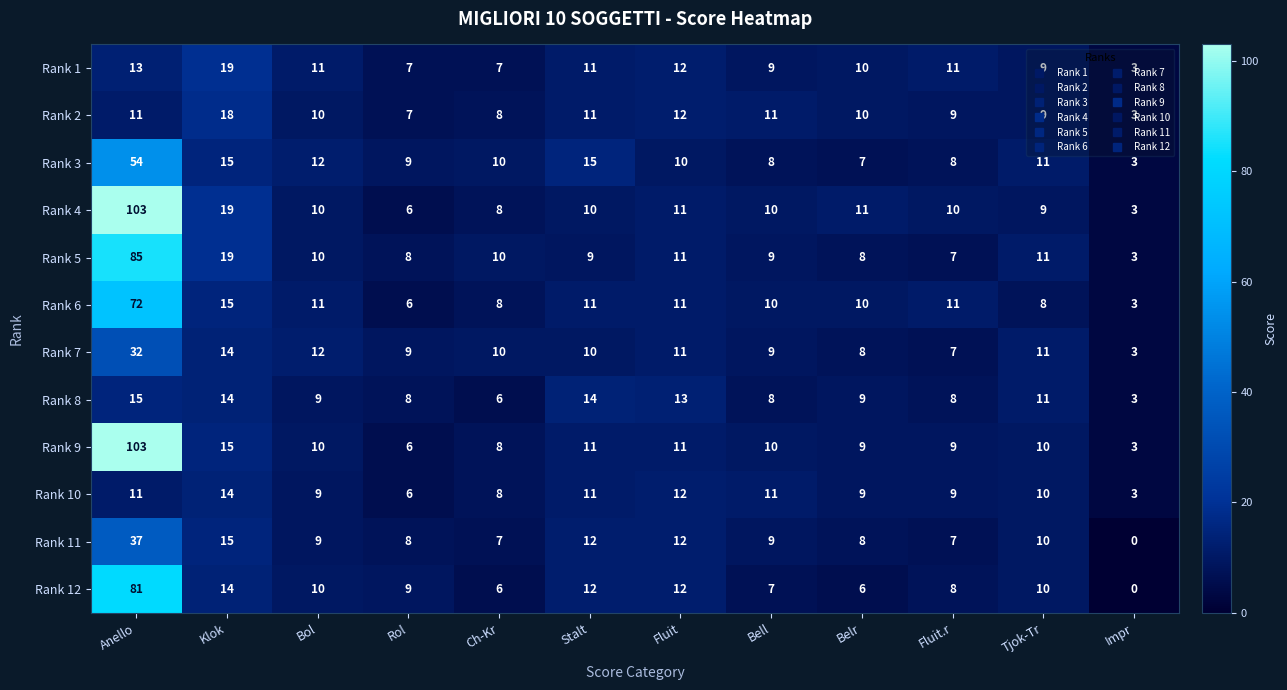

The Rank 6 series shows 5 at Impr. True or false?

False